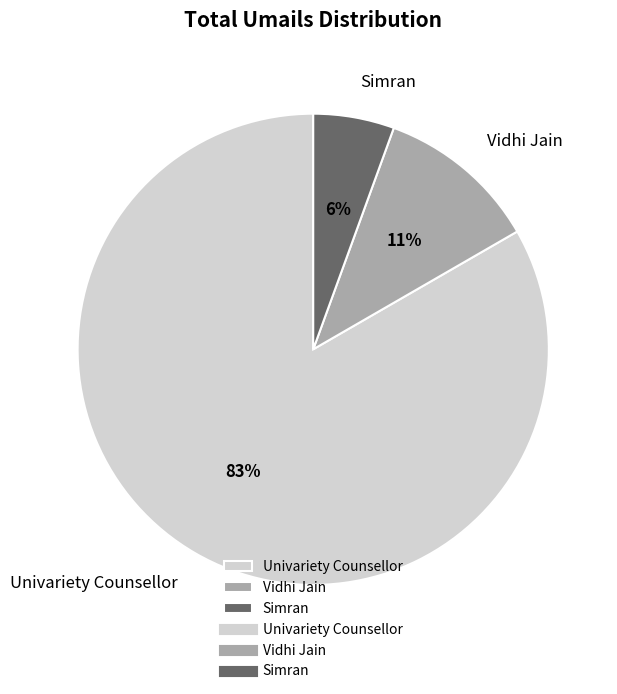

Which has a higher value, Univariety Counsellor or Vidhi Jain?

Univariety Counsellor